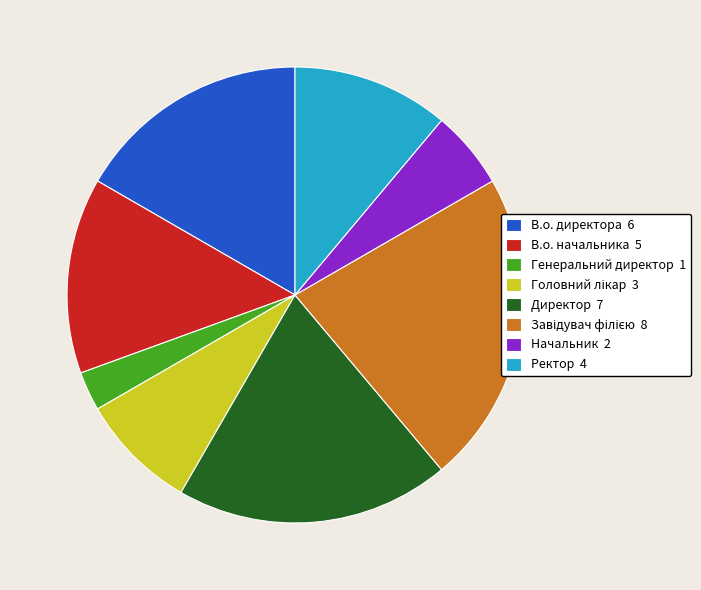

Which slice is the smallest?

Генеральний директор